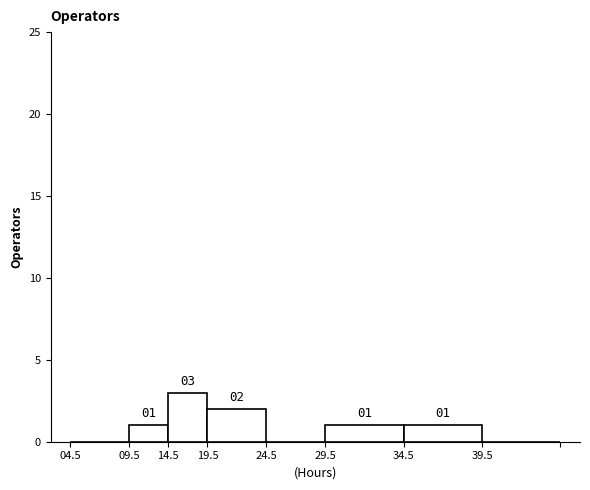

Reading left to right, what are all the values shown in this chart?

04.5=0	09.5=1	14.5=3	19.5=2	24.5=0	29.5=1	34.5=1	39.5=0